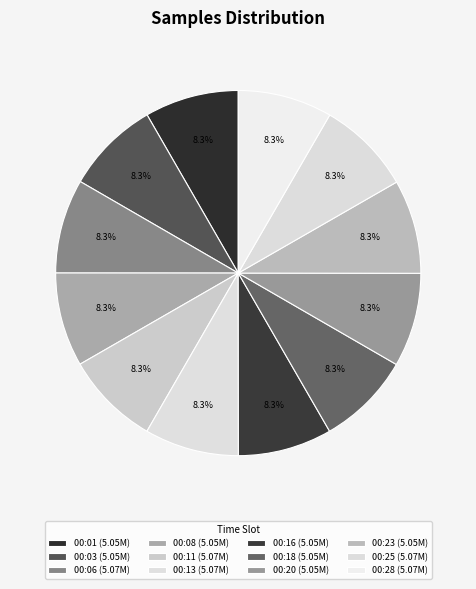

To the nearest percent, what portion does 00:01 represent?

8%